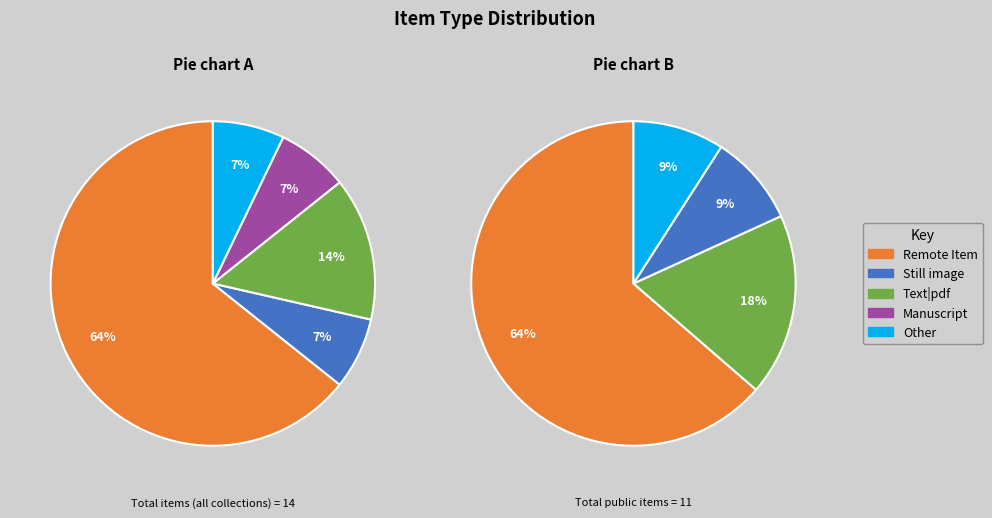

What is the change in value from Remote Item to Manuscript?

-8